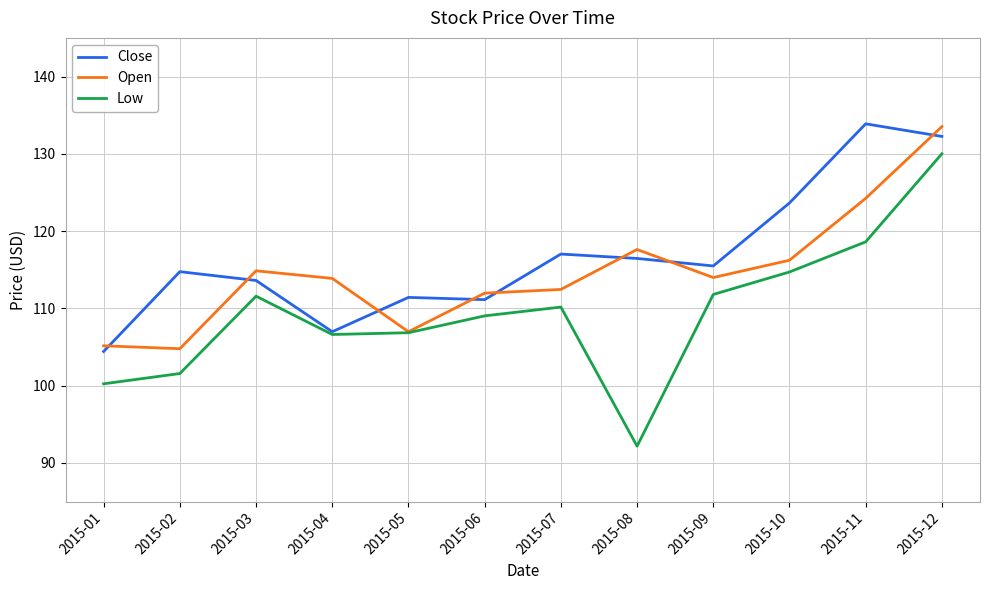

Rank the series by their average value, from lowest to highest.

Low, Open, Close